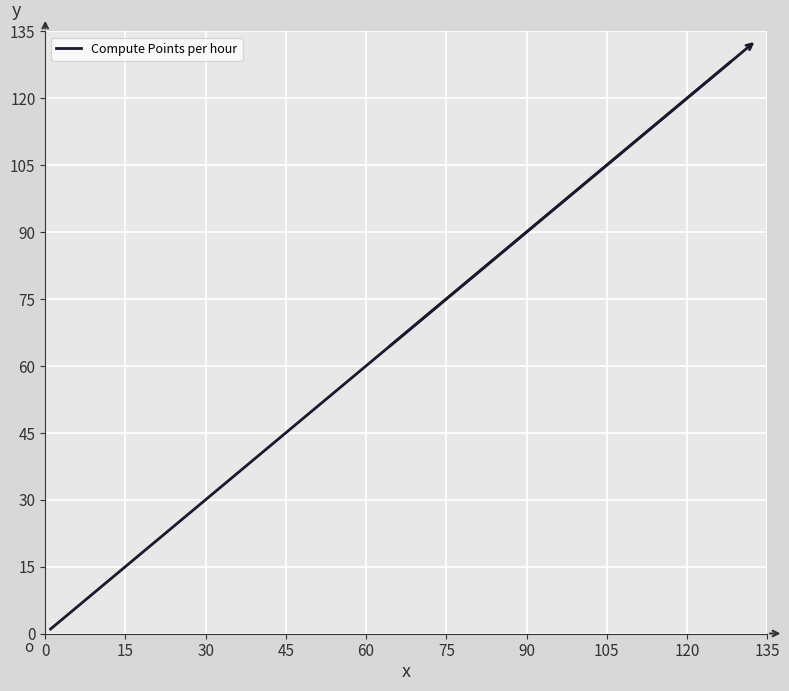

How many values are below 16?

4